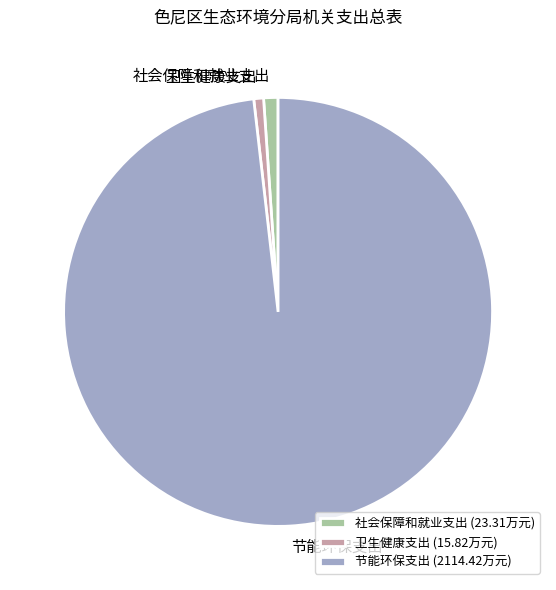

Is the sum of 社会保障和就业支出 and 节能环保支出 greater than half?

Yes